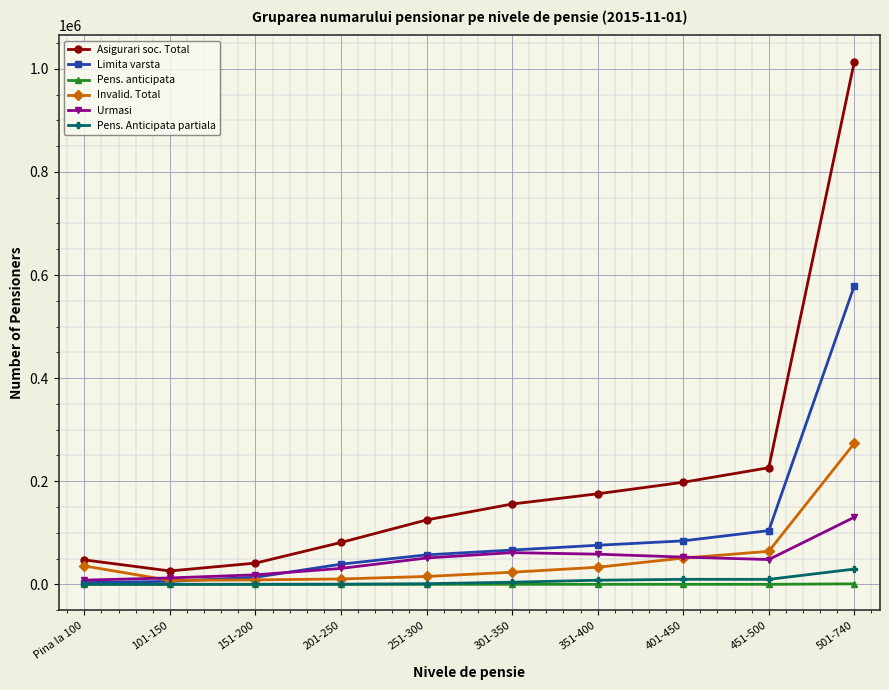

At how many categories does at least one series exceed 303085?

1